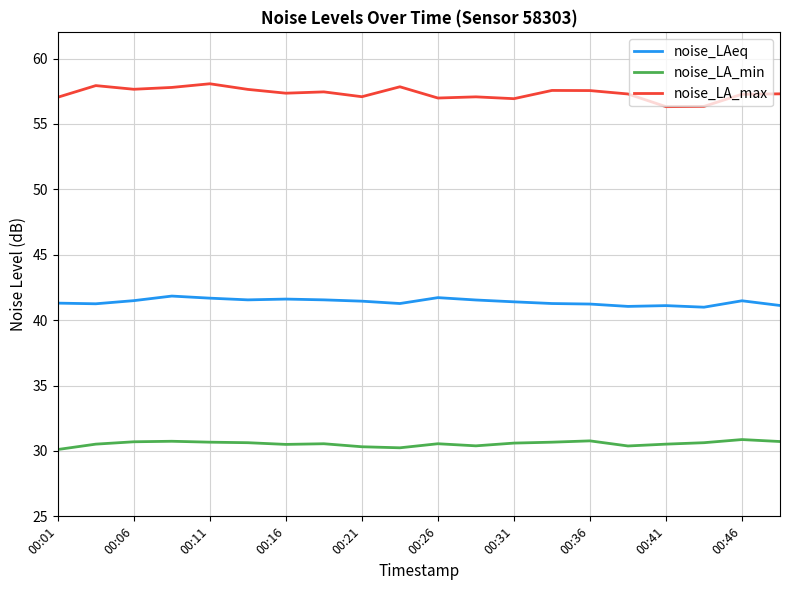

Does the chart display data point markers on the line(s)?

No